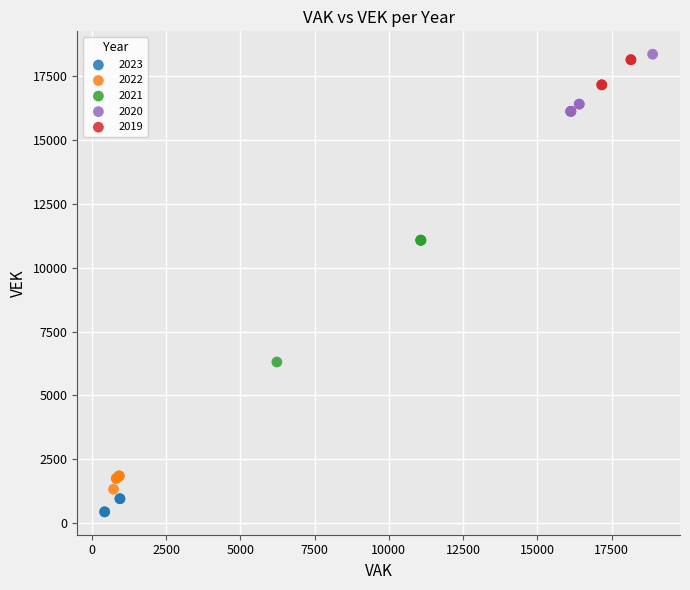

Which series has the largest Y range (max minus min)?

2021